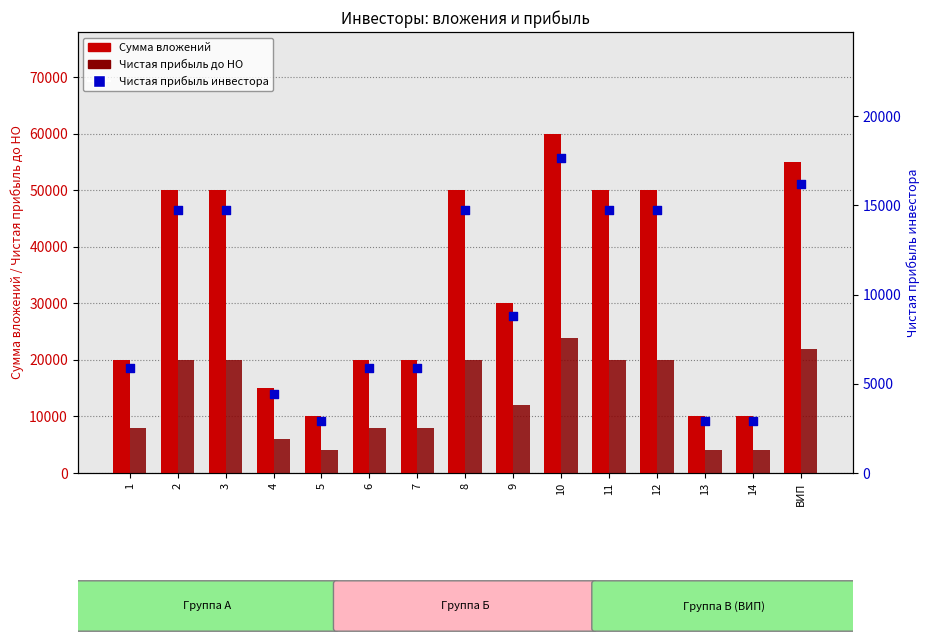

What are all the series names shown in the legend?

Сумма вложений, Чистая прибыль до НО, Чистая прибыль инвестора